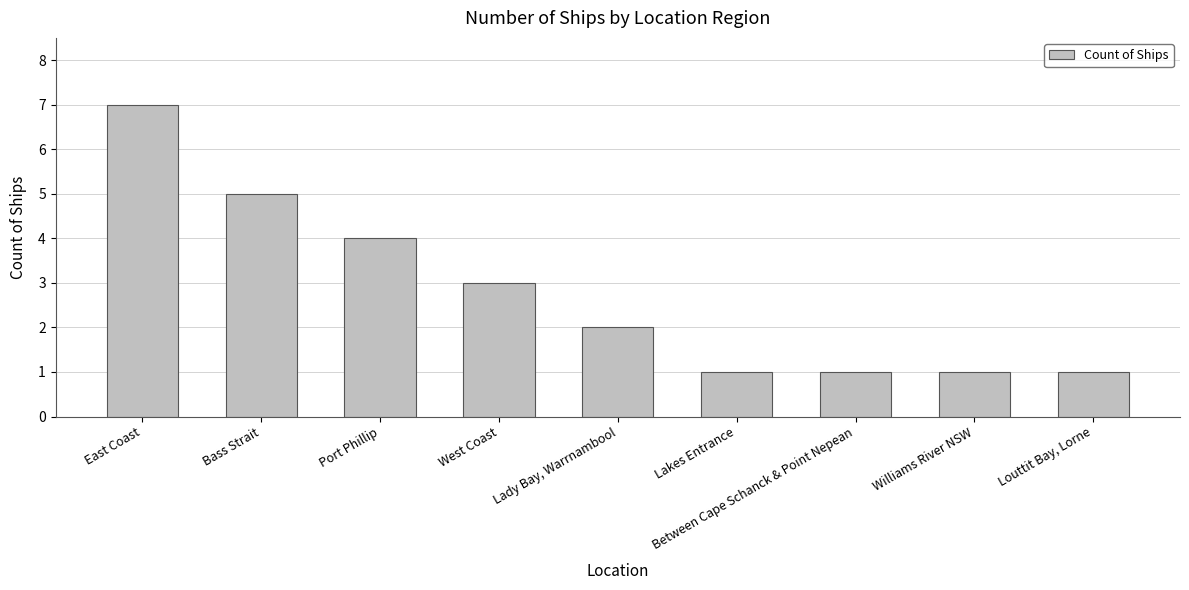

Reading right to left, what are all the values shown in this chart?

Louttit Bay, Lorne=1	Williams River NSW=1	Between Cape Schanck & Point Nepean=1	Lakes Entrance=1	Lady Bay, Warrnambool=2	West Coast=3	Port Phillip=4	Bass Strait=5	East Coast=7